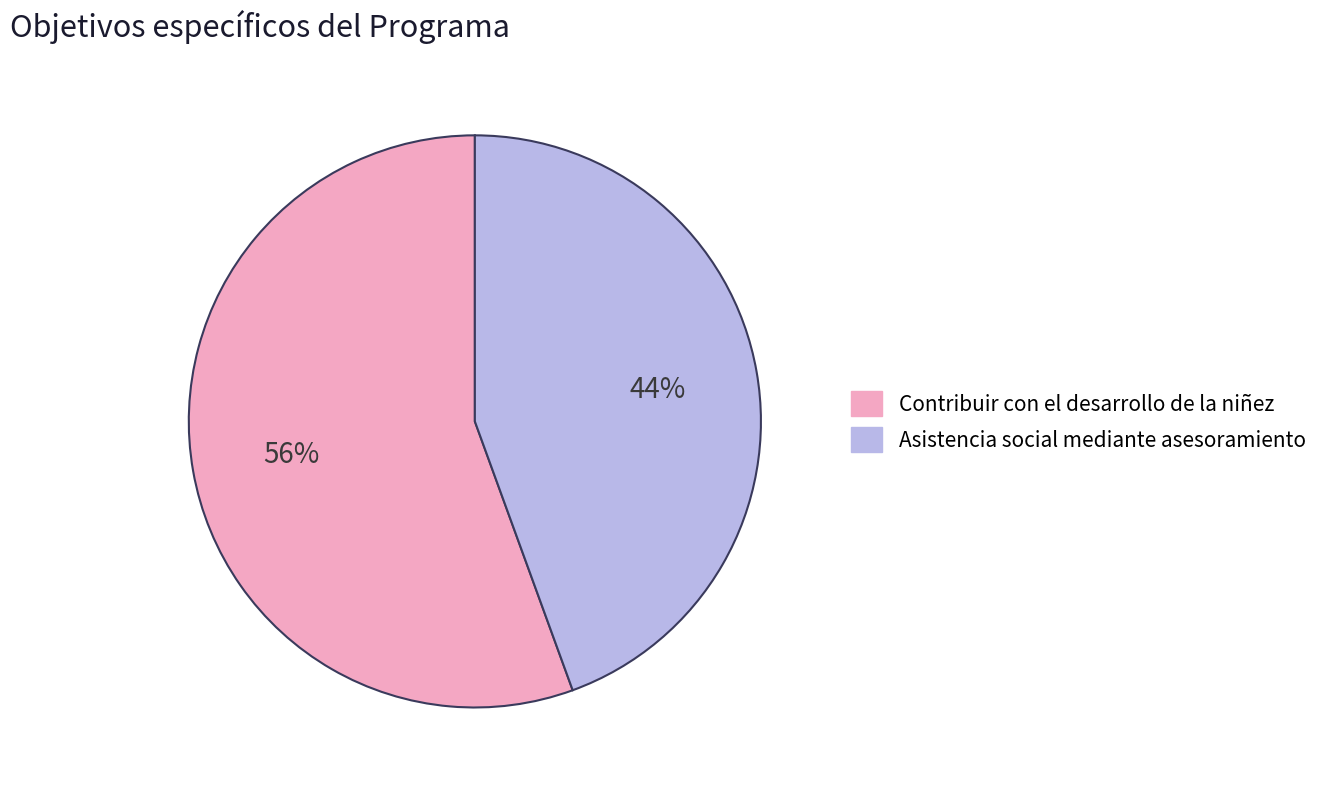

How many segments does this pie chart have?

2